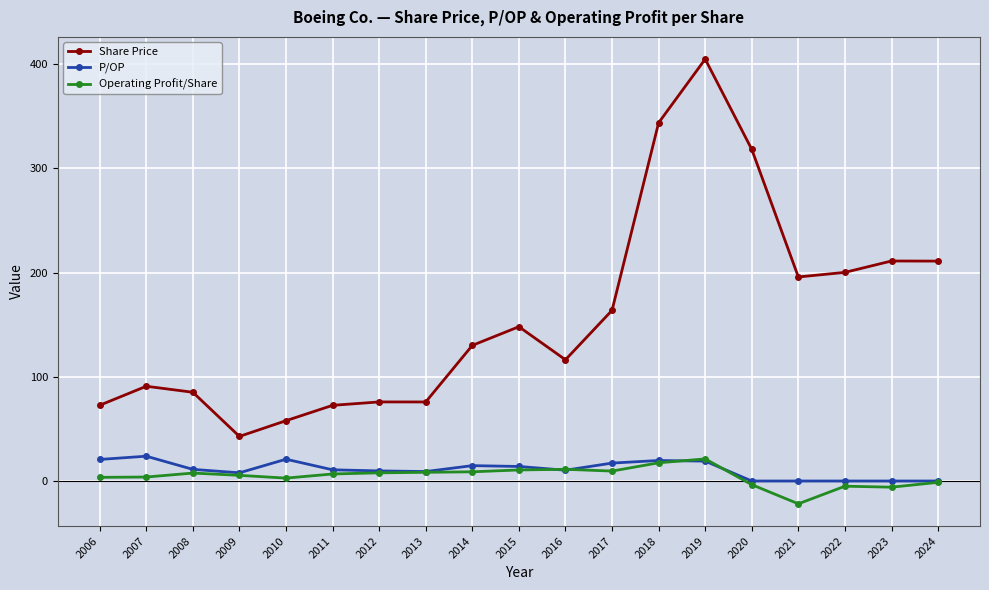

What is the difference between the second highest and second lowest values in the Share Price series?

285.9